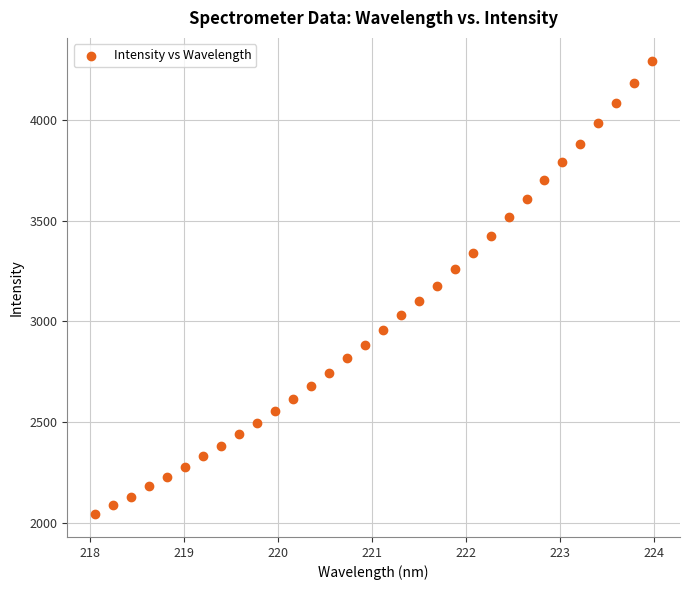

What is the range of Y values (max minus min)?

2249.8